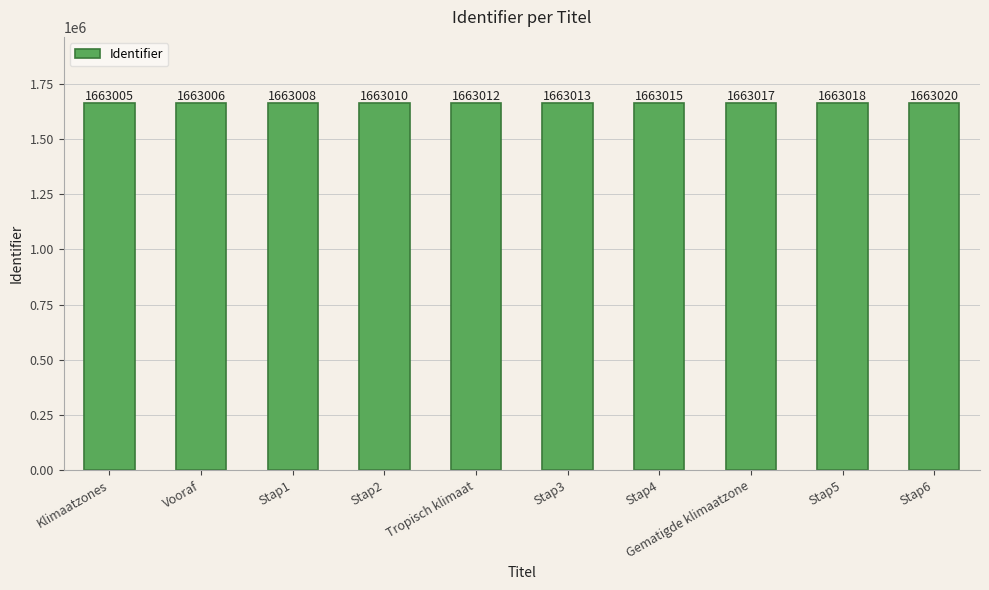

Reading left to right, extract all data points from this chart.

1663005	1663006	1663008	1663010	1663012	1663013	1663015	1663017	1663018	1663020